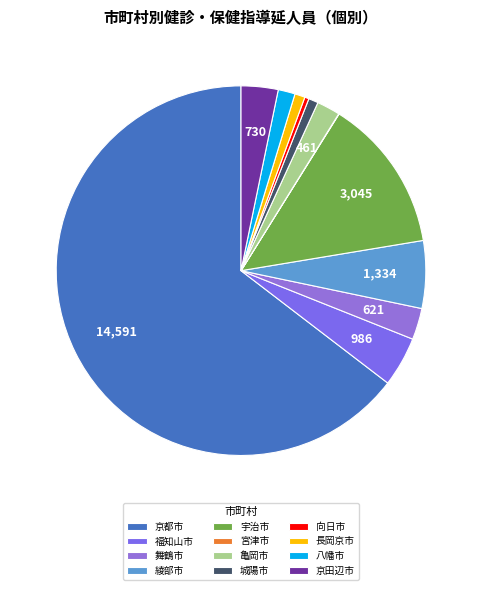

What percentage is the 城陽市 slice, to the nearest percent?

1%